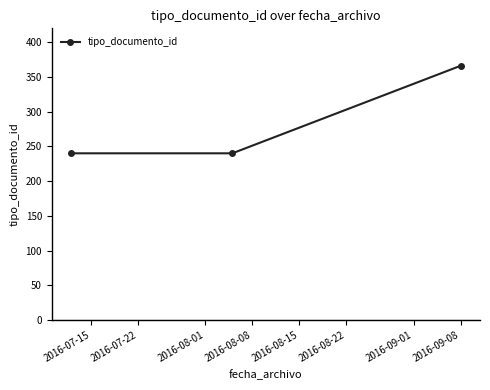

What is the difference between the maximum and second lowest values?

126